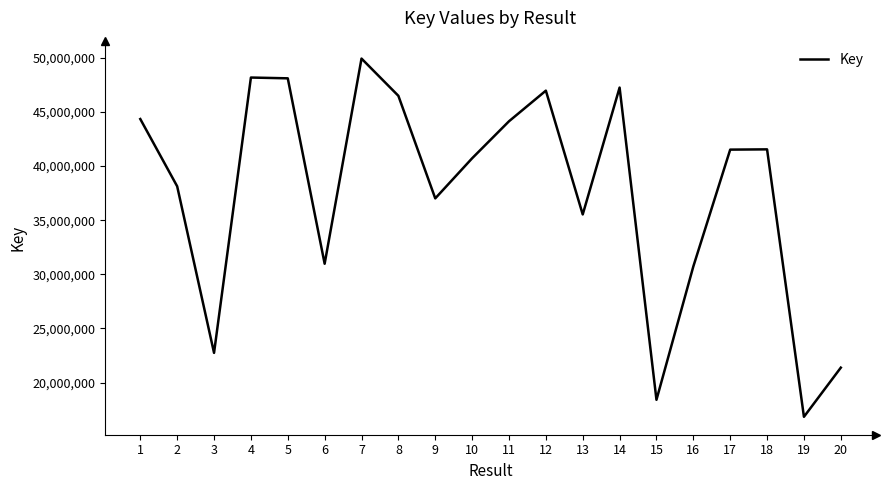

What value does the data have at 20, to the nearest 10?

21377600